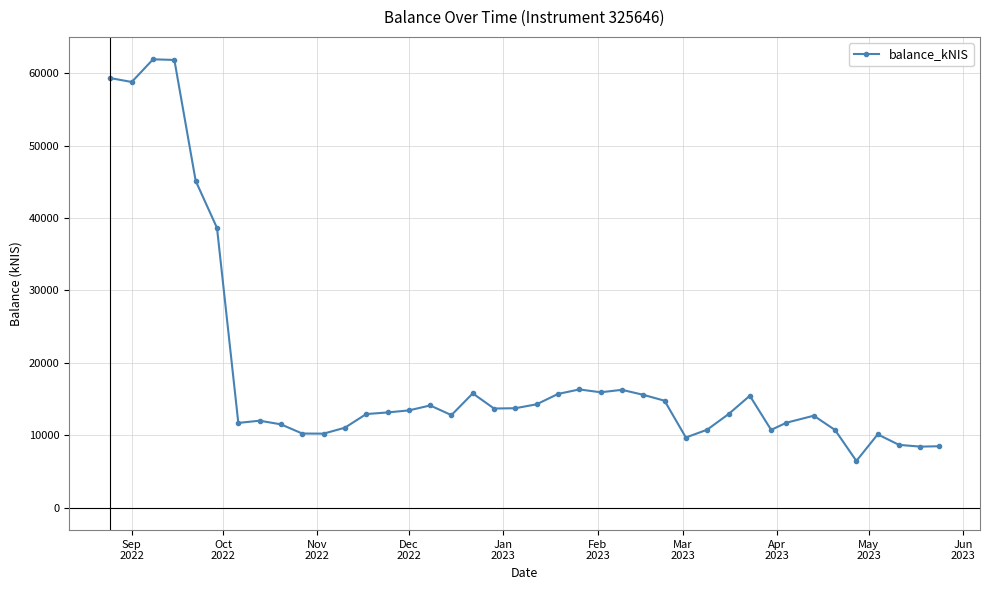

What is the sum of all values?

747694.7